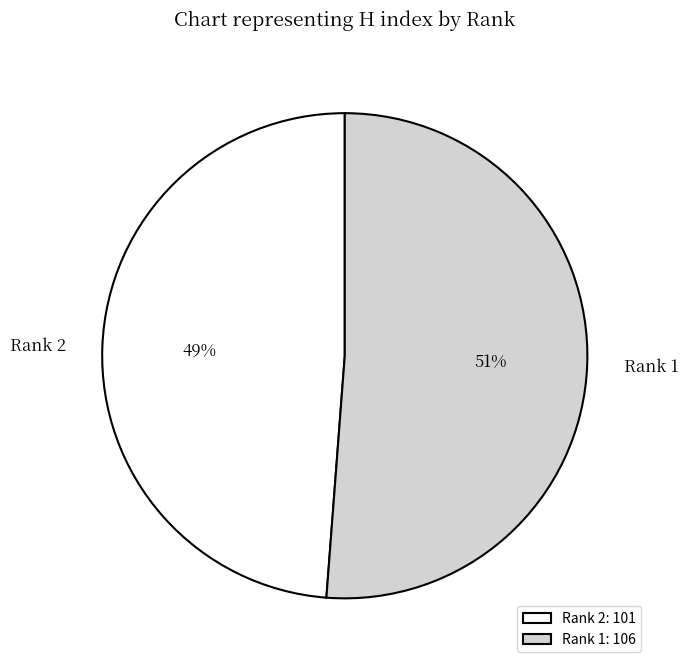

To the nearest percent, what is the difference between the Rank 2 and Rank 1 slice percentages?

2%